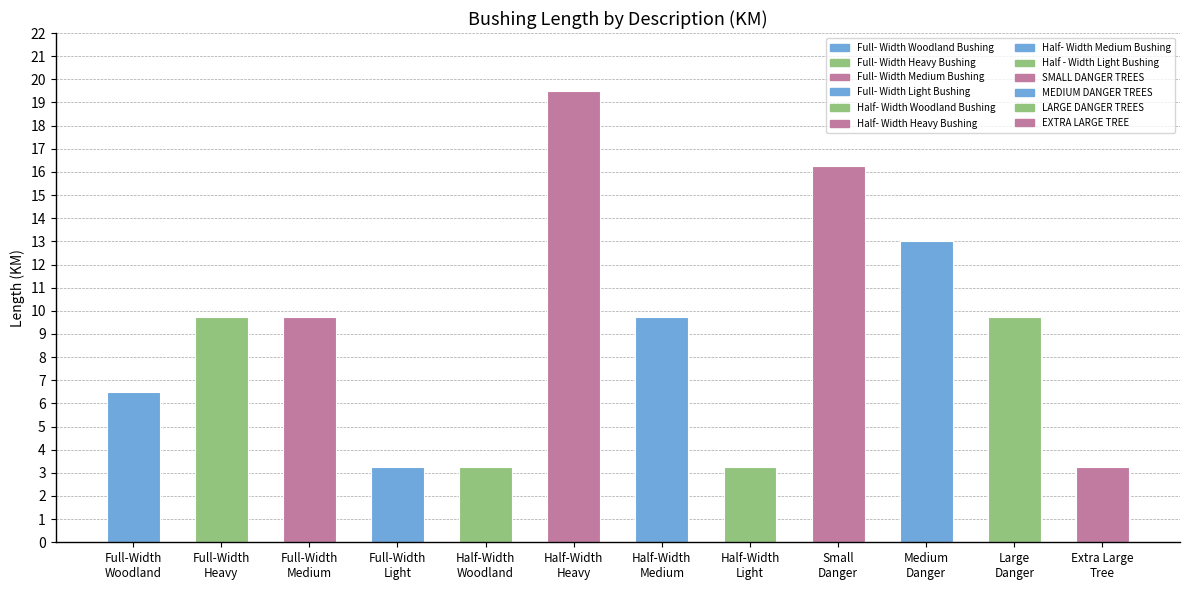

Which has a higher value, Half-Width
Heavy or Full-Width
Light?

Half-Width
Heavy